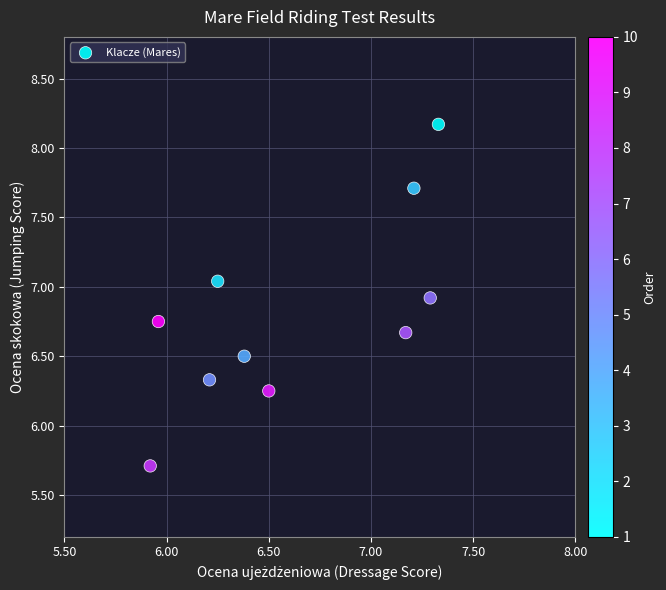

What is the range of Y values (max minus min)?

2.5